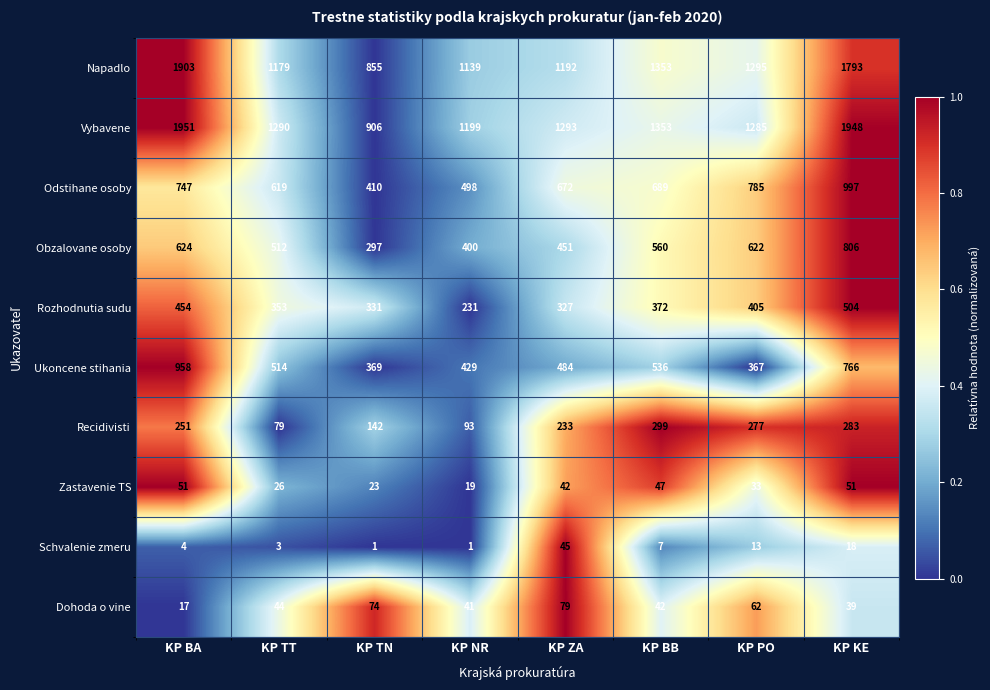

Which series has the largest total across all categories?

Vybavene